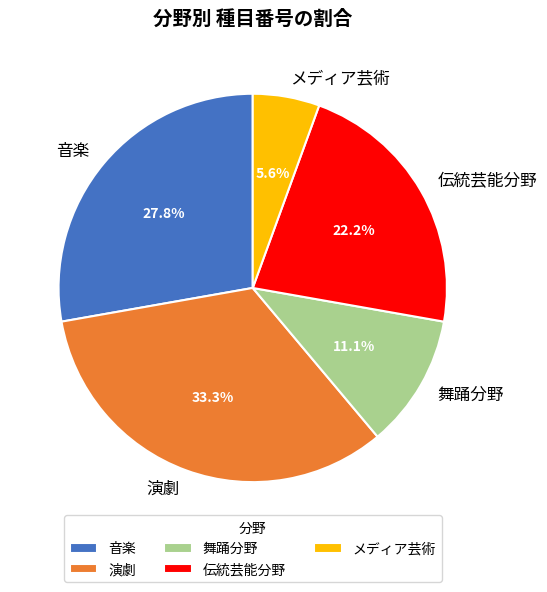

How many slices are in this pie chart?

5